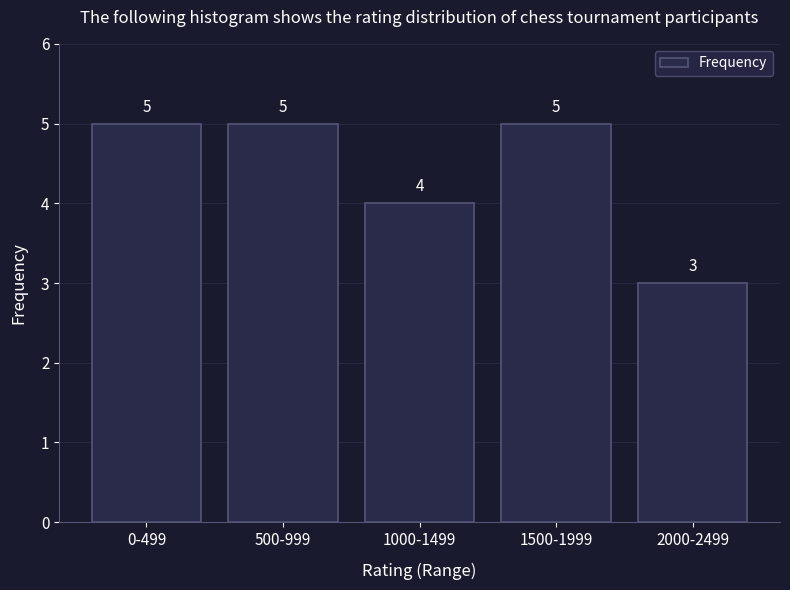

Reading left to right, extract all data points from this chart.

0-499=5	500-999=5	1000-1499=4	1500-1999=5	2000-2499=3